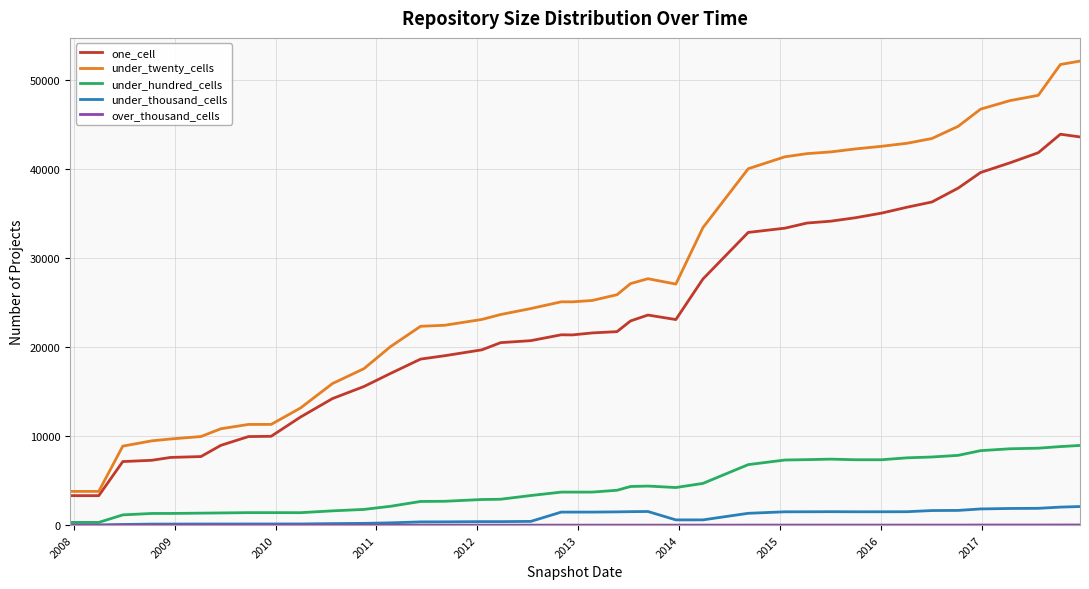

What is the minimum value for one_cell?

3314